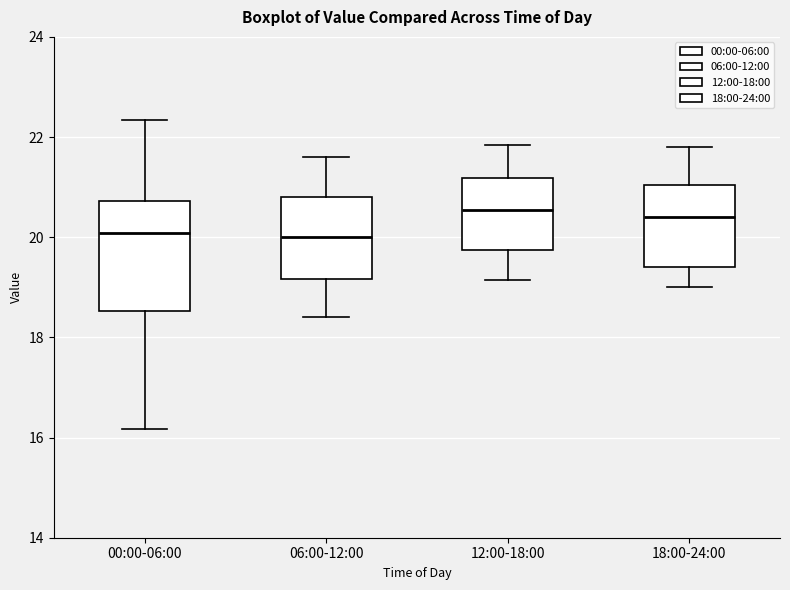

Comparing the boxes themselves (not the whiskers), which one is the tallest?

00:00-06:00